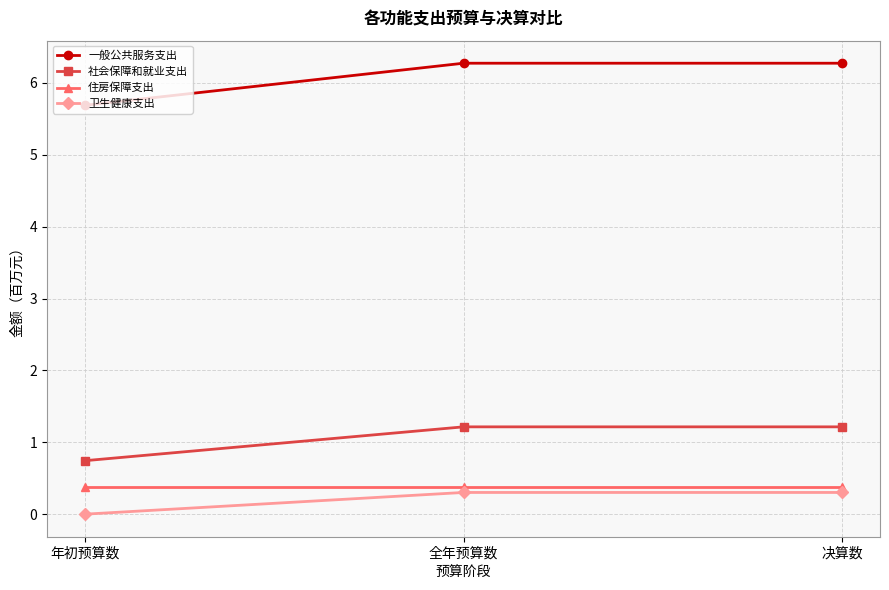

What are all the series names shown in the legend?

一般公共服务支出, 社会保障和就业支出, 住房保障支出, 卫生健康支出